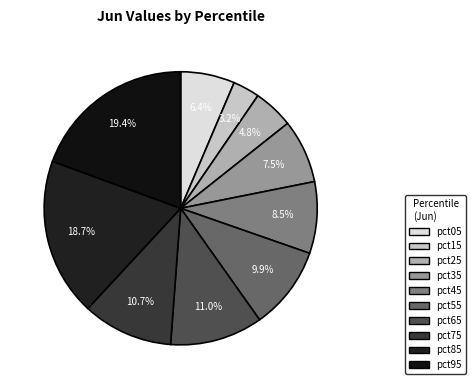

Count the number of slices in the pie.

10